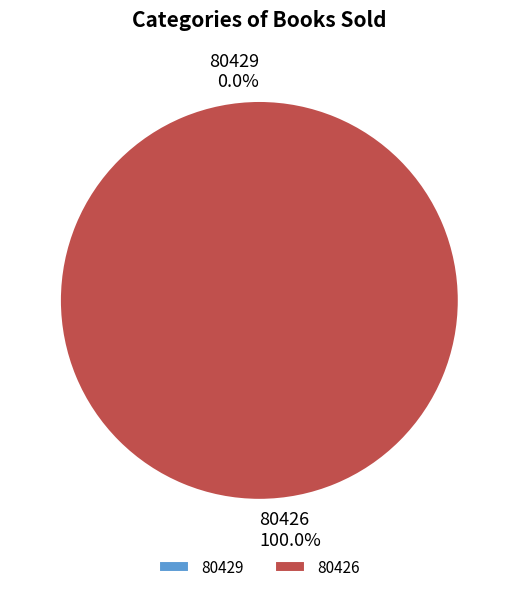

What percentage do 80429 and 80426 together represent?

100.0%